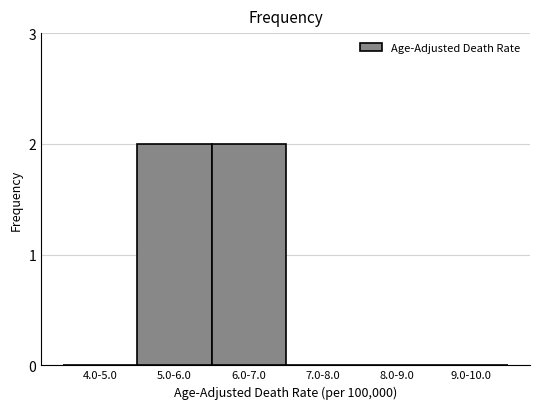

Reading left to right, extract all data points from this chart.

4.0-5.0=0	5.0-6.0=2	6.0-7.0=2	7.0-8.0=0	8.0-9.0=0	9.0-10.0=0